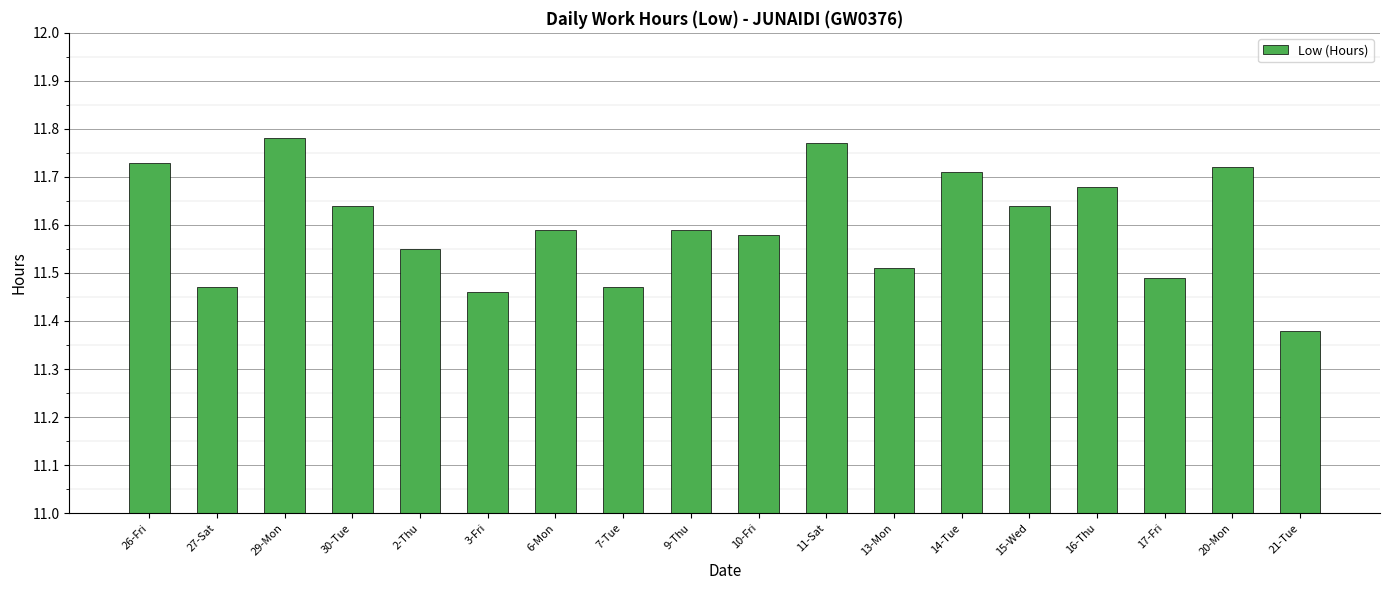

What is the sum of all values?

208.8